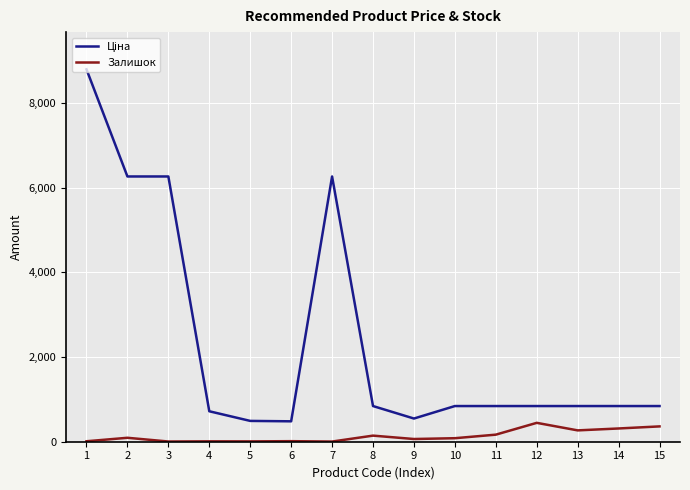

What is the total value across all series at 14?

1155.8